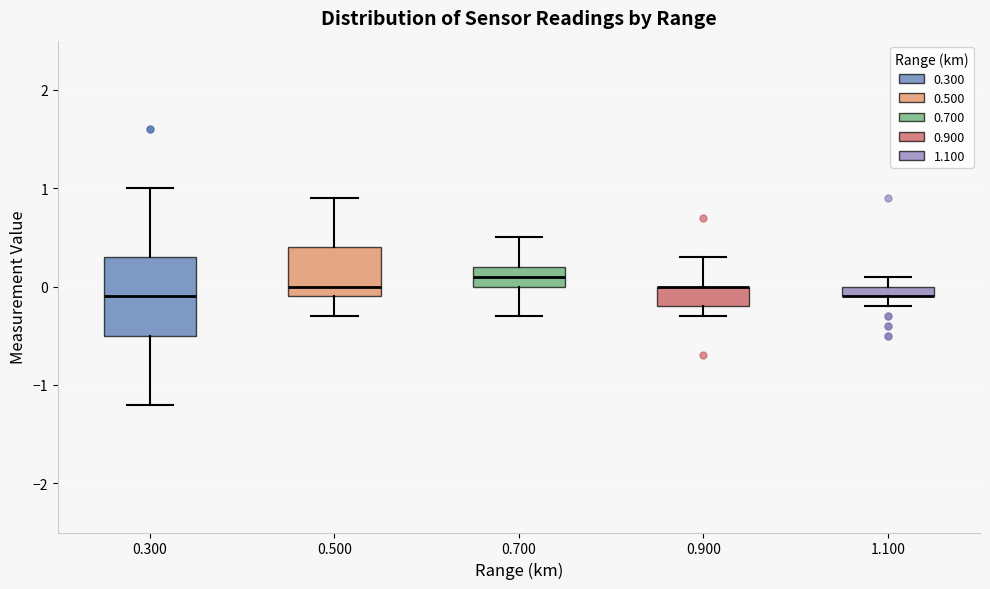

Where is the upper edge of the box at x = 1.100 on the y-axis? The values are not printed on the chart, so give them approximately, as read against the axis.

0.0